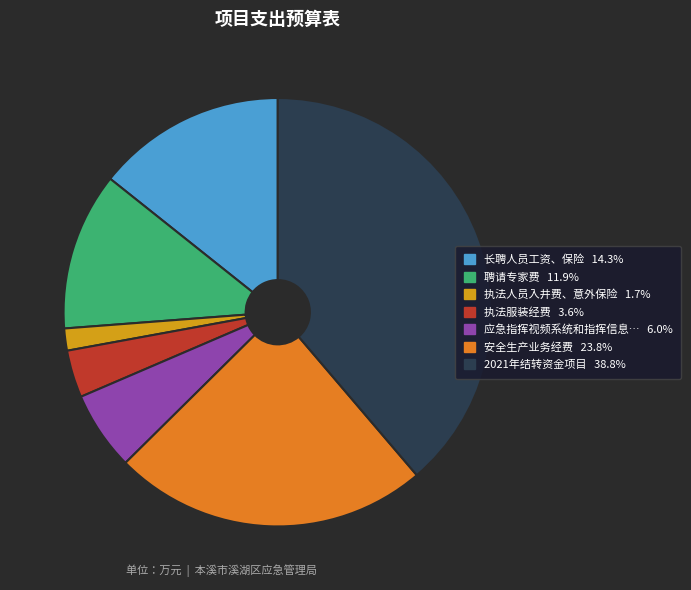

Does any single category account for the majority?

No